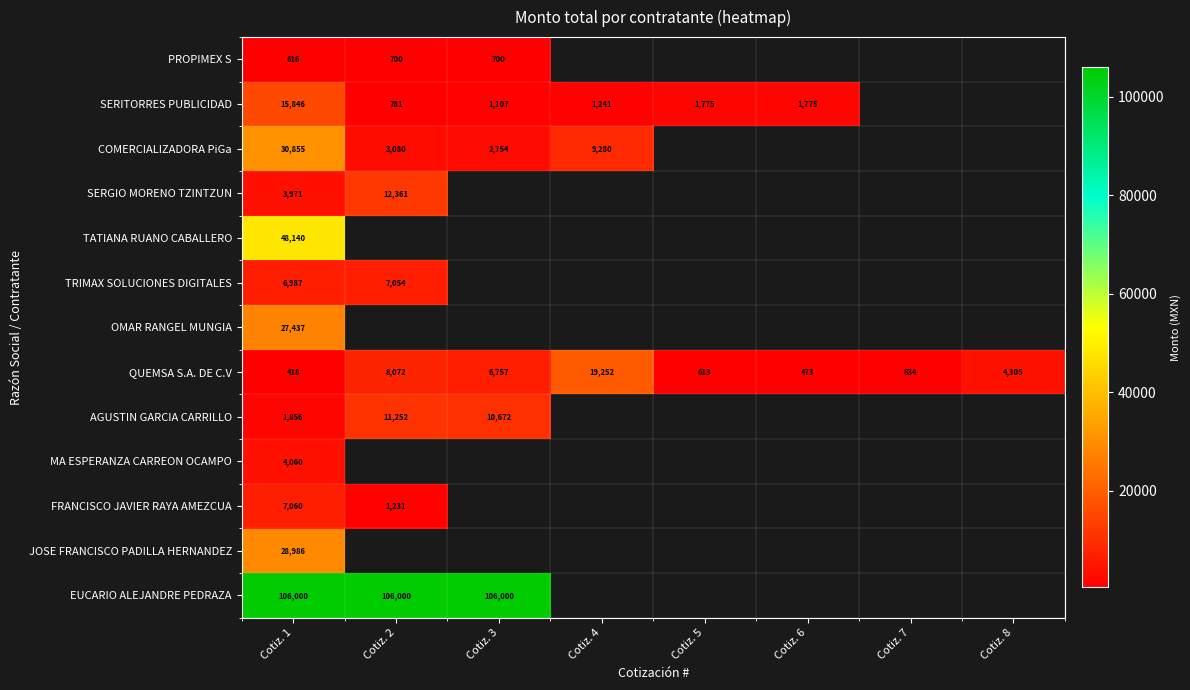

How many categories are shown in the chart?

8